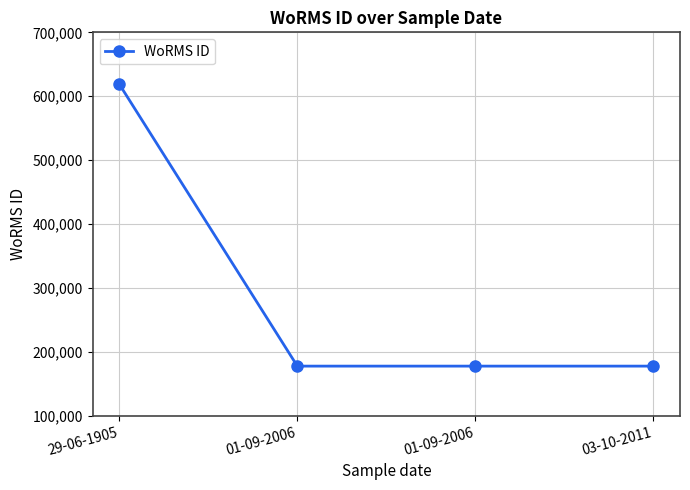

Reading left to right, transcribe all the data shown in this chart.

618741	177595	177595	177595